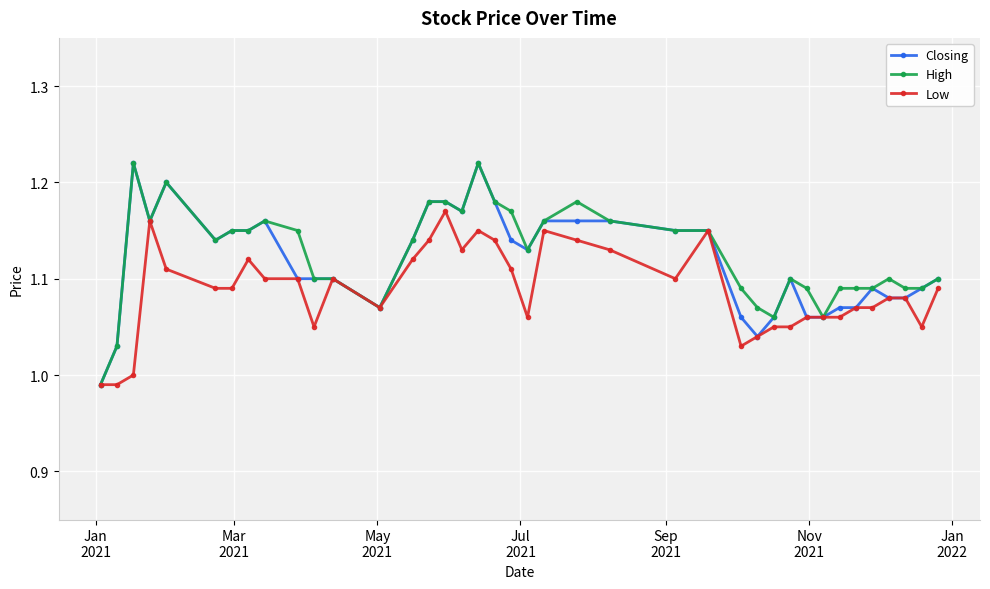

True or false: High has more than 2 points higher than both neighbors.

True